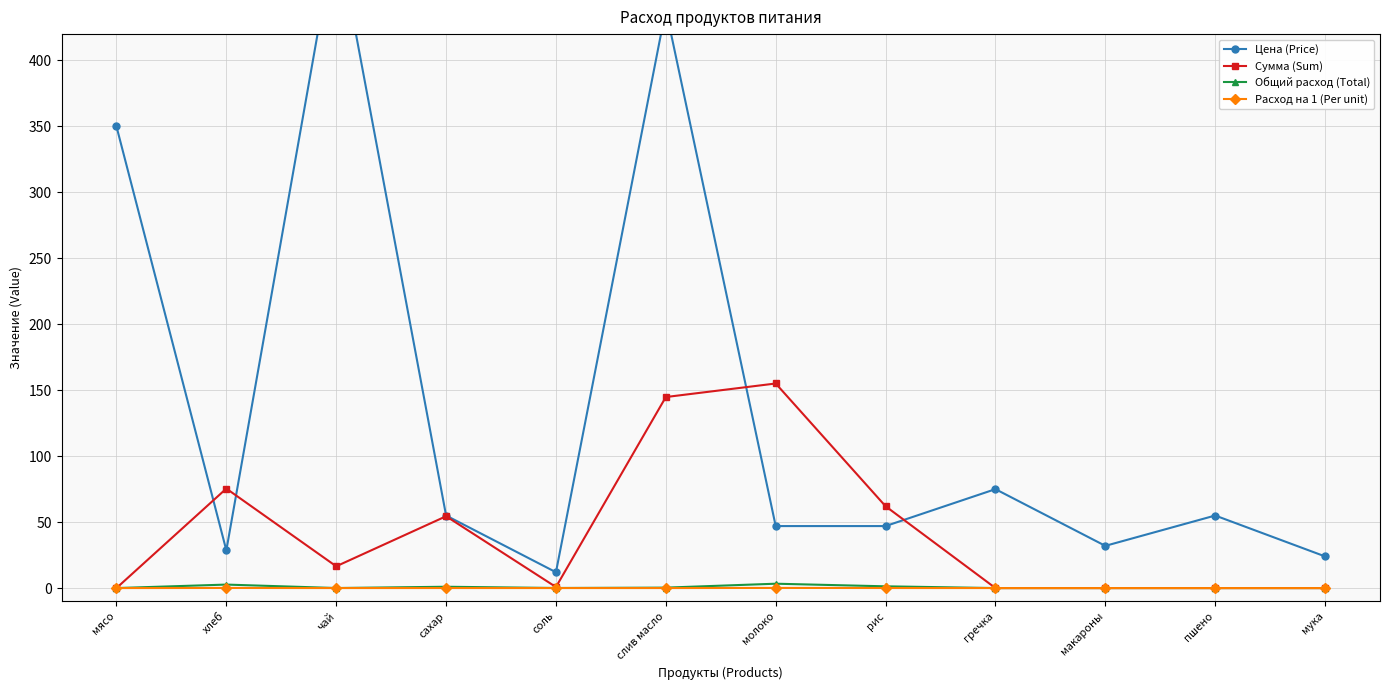

Which series has the largest total across all categories?

Цена (Price)